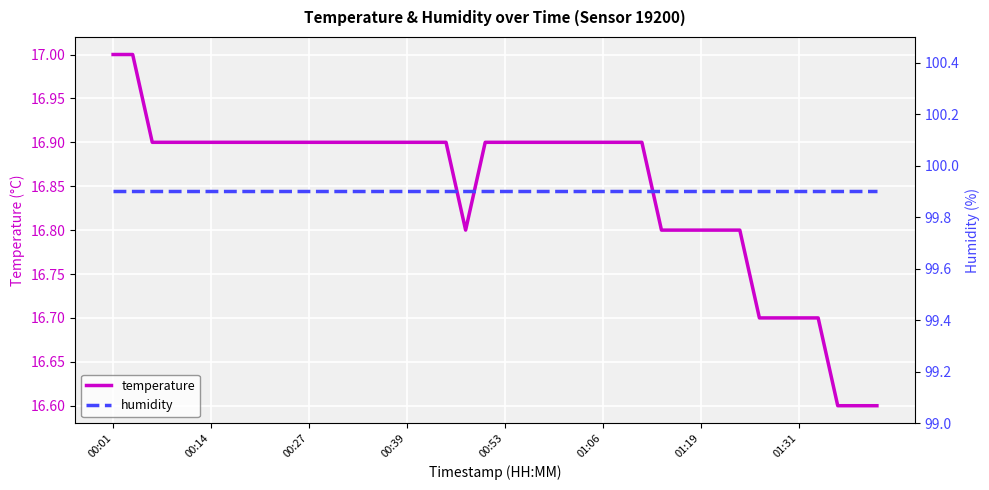

What is the value of the temperature point at the 30th from the left?

16.8